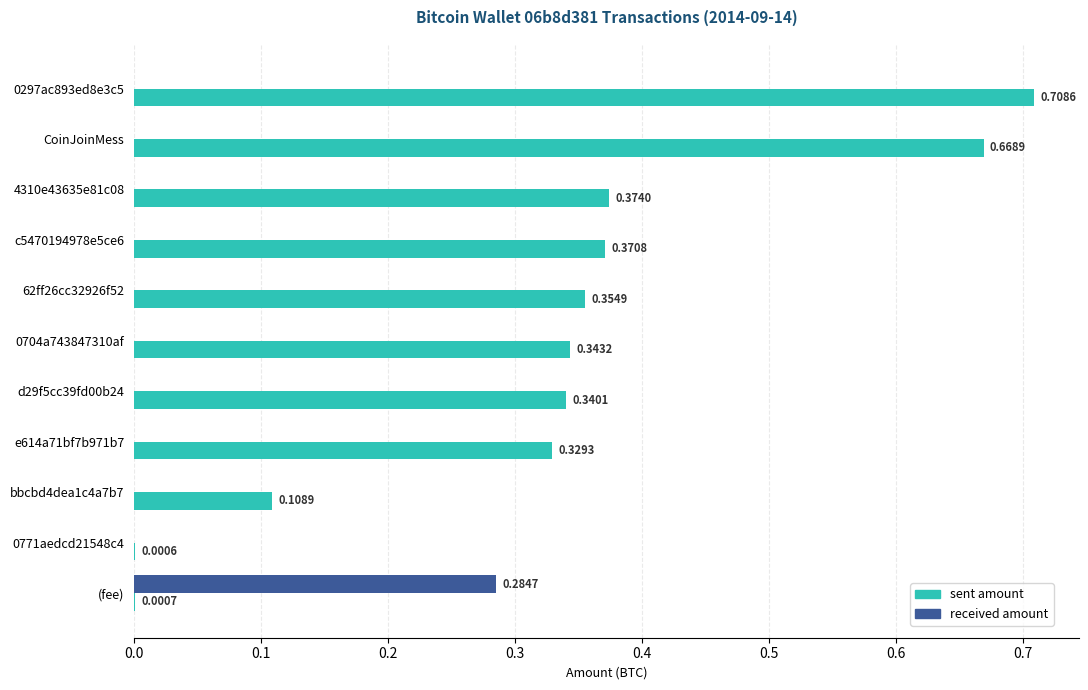

Which series has the largest total across all categories?

sent amount